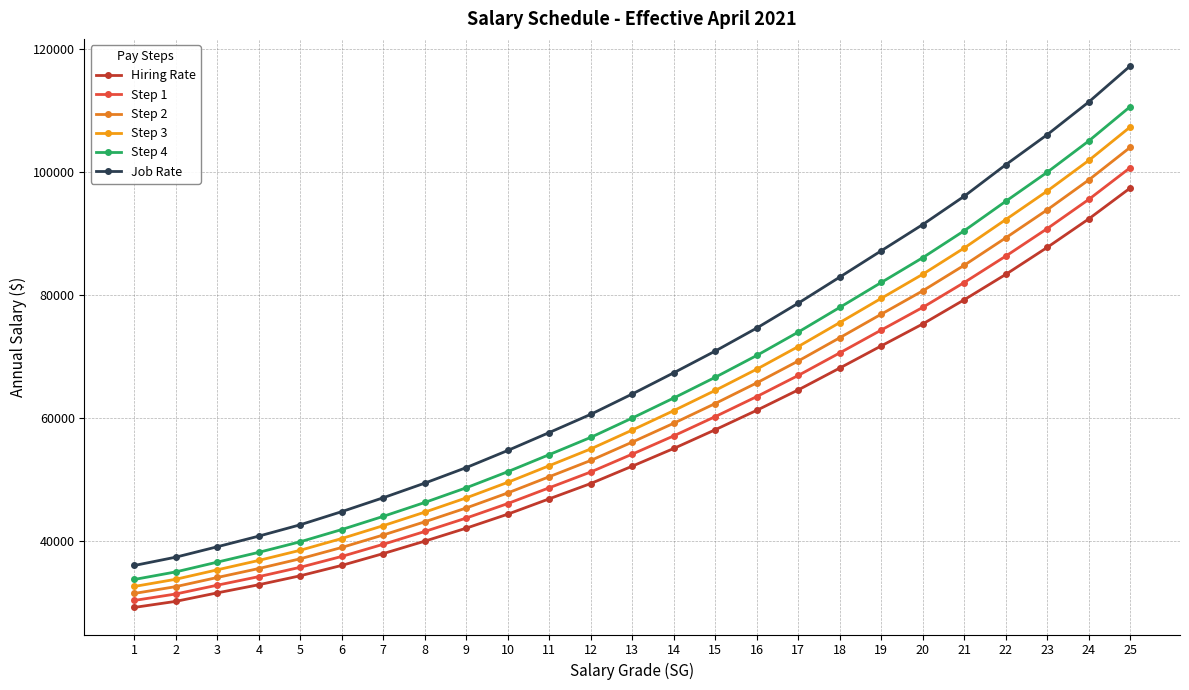

Rank the categories by Hiring Rate value from lowest to highest.

1, 2, 3, 4, 5, 6, 7, 8, 9, 10, 11, 12, 13, 14, 15, 16, 17, 18, 19, 20, 21, 22, 23, 24, 25